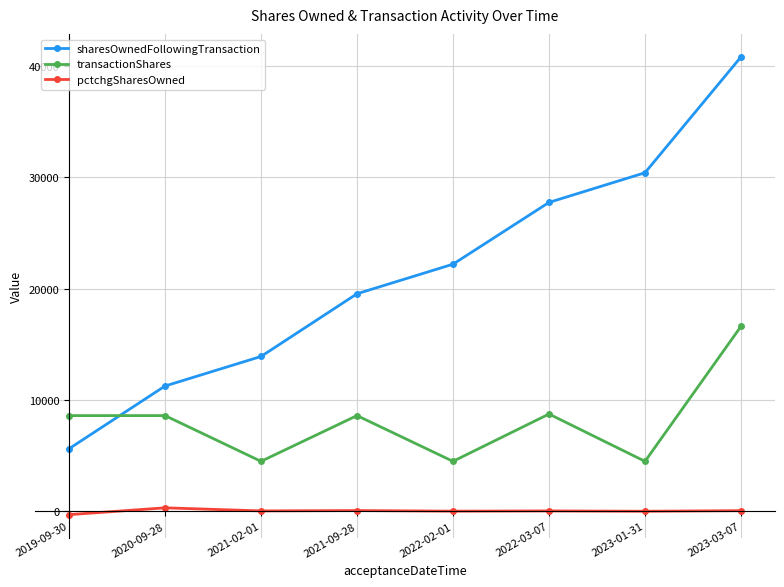

Which series changed the most between 2021-09-28 and 2023-03-07?

sharesOwnedFollowingTransaction